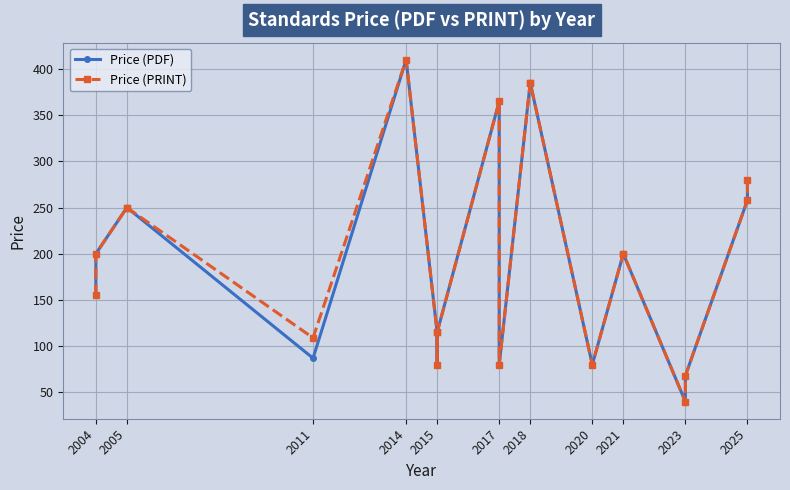

Which series changed the most between 2005 and 2020?

Price (PDF)